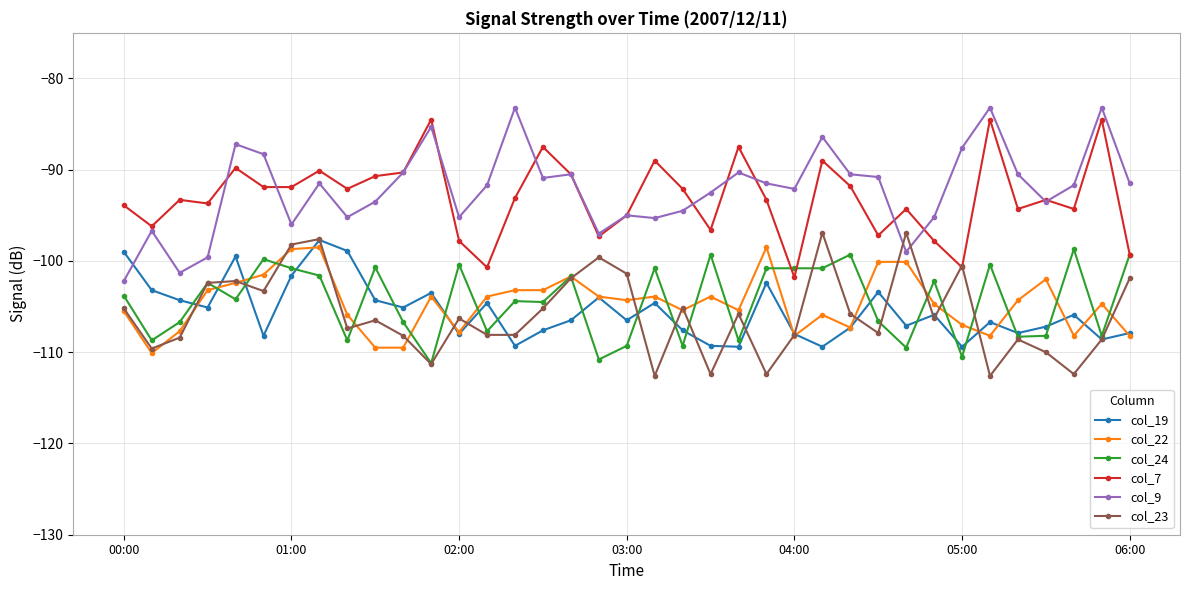

What is the smallest value displayed?

-112.6